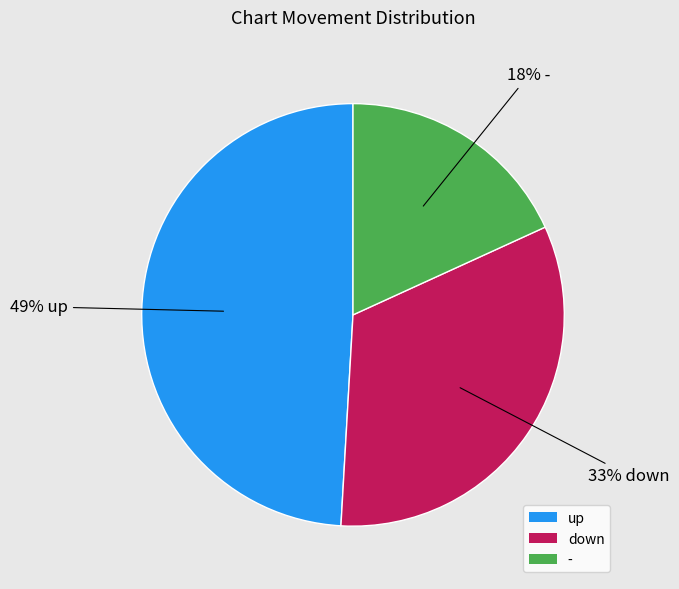

What percentage is the - slice, to the nearest percent?

18%